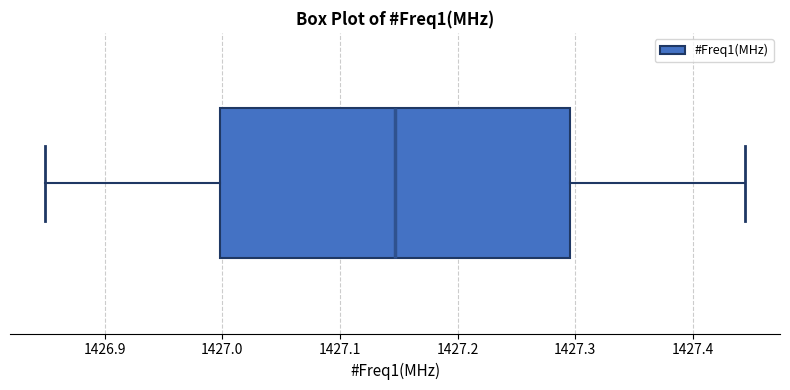

Transcribe this box plot: give where the median line is, the range the box spans, and where the two whiskers end, as read against the x-axis. The values are not printed on the chart, so give them approximately, as read against the axis.

median 1427.15, box 1427.00 to 1427.30, whiskers 1426.85 to 1427.44